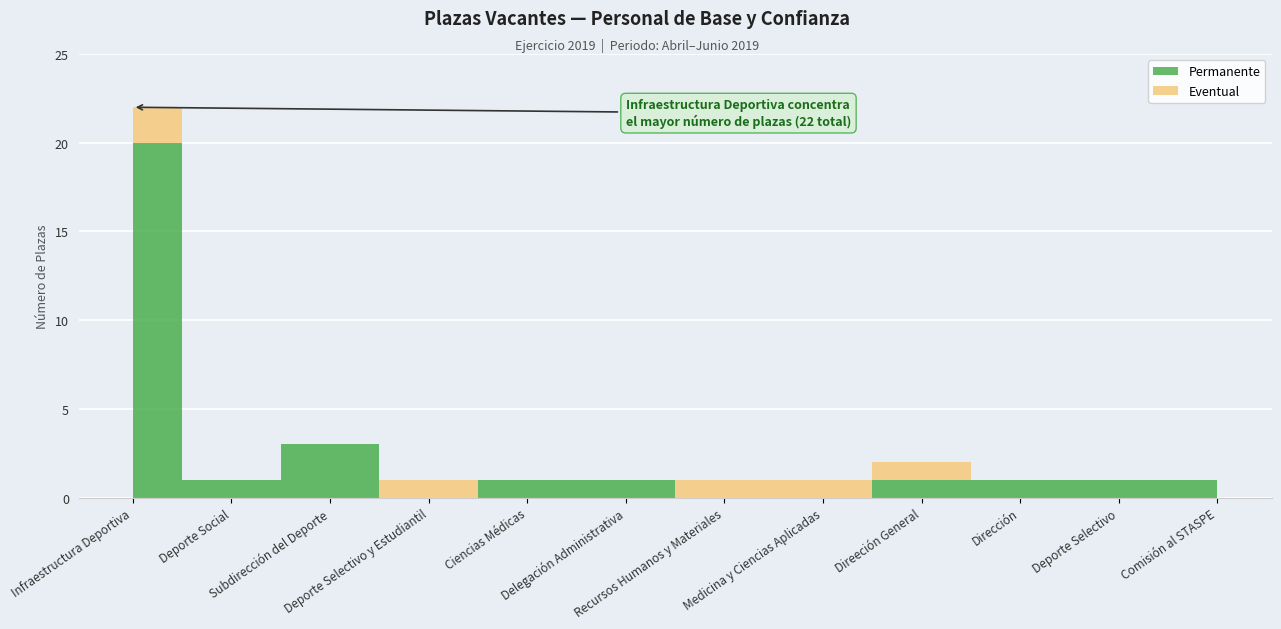

What is the sum of the Permanente values at Delegación Administrativa and Direeción General?

2